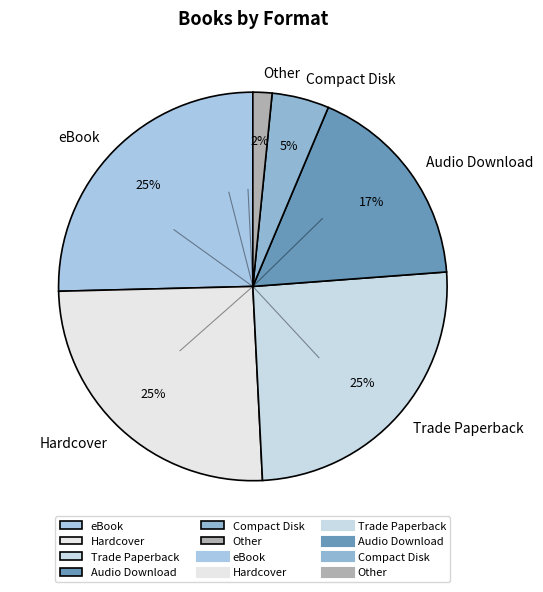

Which category has the smallest portion of the pie?

Other